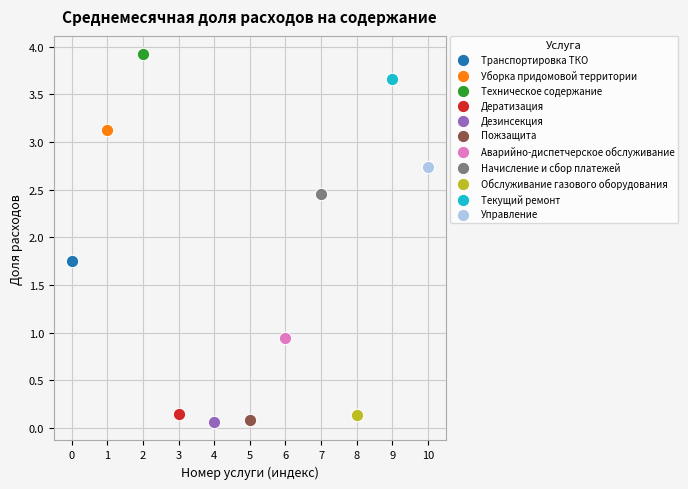

What are all the series names shown in the legend?

Транспортировка ТКО, Уборка придомовой территории, Техническое содержание, Дератизация, Дезинсекция, Пожзащита, Аварийно-диспетчерское обслуживание, Начисление и сбор платежей, Обслуживание газового оборудования, Текущий ремонт, Управление